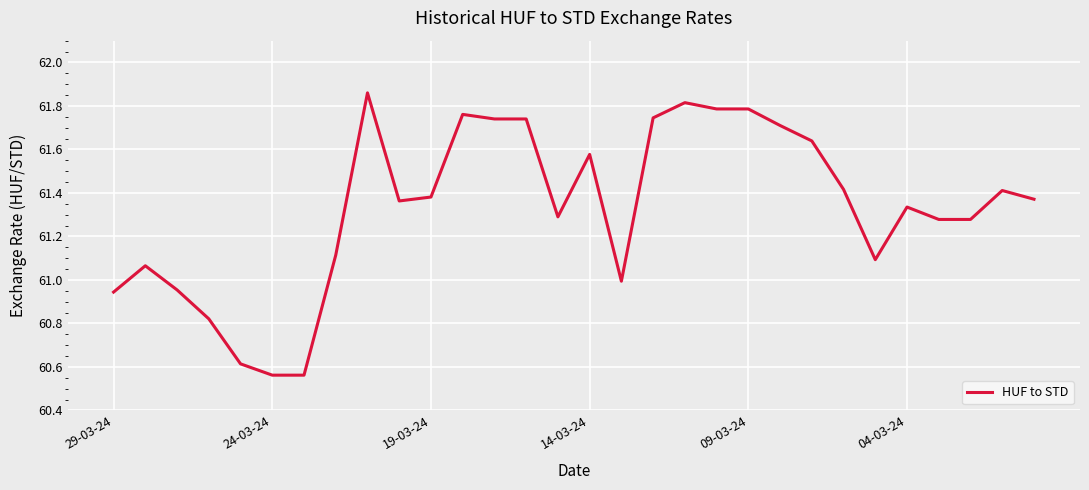

What is the difference between the maximum and minimum values?

1.3